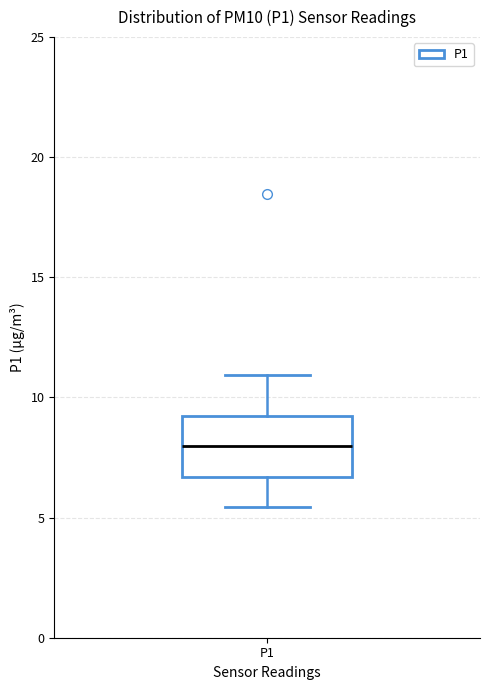

Read this box plot against the y-axis: the position of the median line, the range covered by the box, and the ends of both whiskers. The values are not printed on the chart, so give them approximately, as read against the axis.

median 8.0, box 6.5 to 9.0, whiskers 5.5 to 11.0